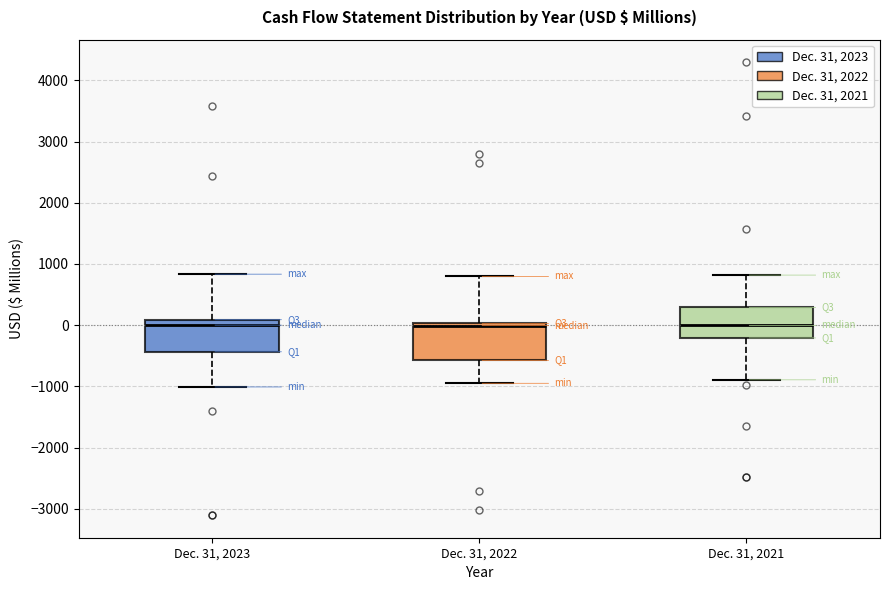

Reading left to right, transcribe this box plot: for each box, give where its median line is, the range the box spans, and where its two whiskers end, as read against the y-axis. The values are not printed on the chart, so give them approximately, as read against the axis.

Dec. 31, 2023: median 0, box -400 to 100, whiskers -1000 to 800
Dec. 31, 2022: median 0 (just below the box's upper edge), box -600 to 0, whiskers -900 to 800
Dec. 31, 2021: median 0, box -200 to 300, whiskers -900 to 800